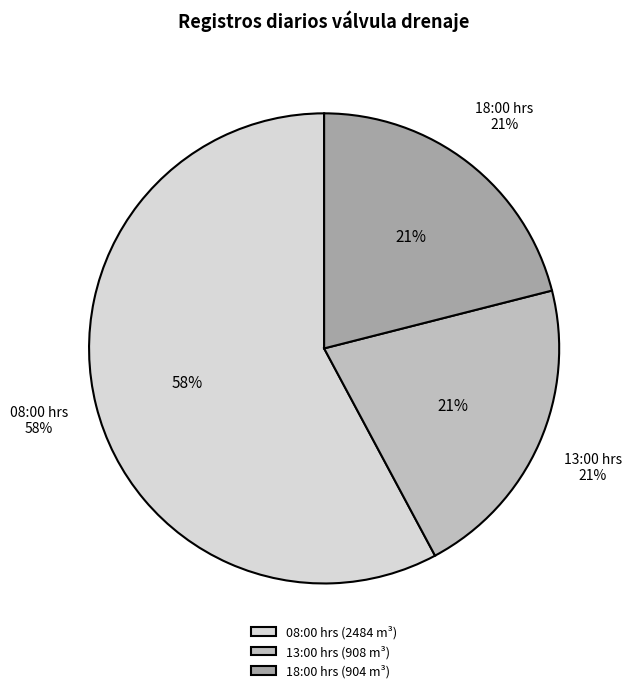

What percentage do 13:00 hrs and 18:00 hrs together represent?

42.2%